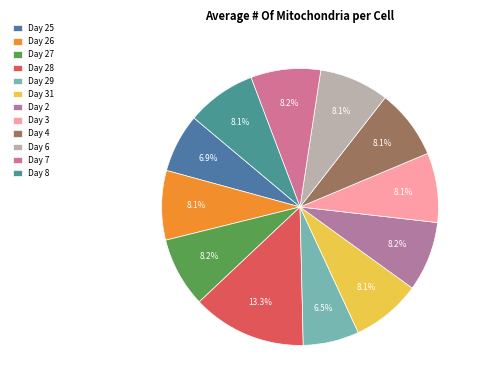

Does Day 25 account for over 50% of the chart?

No